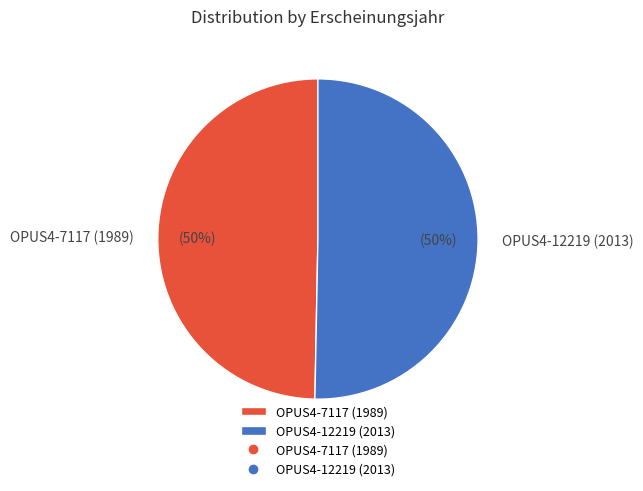

Is it true that OPUS4-7117 (1989) is 63% of the pie?

False